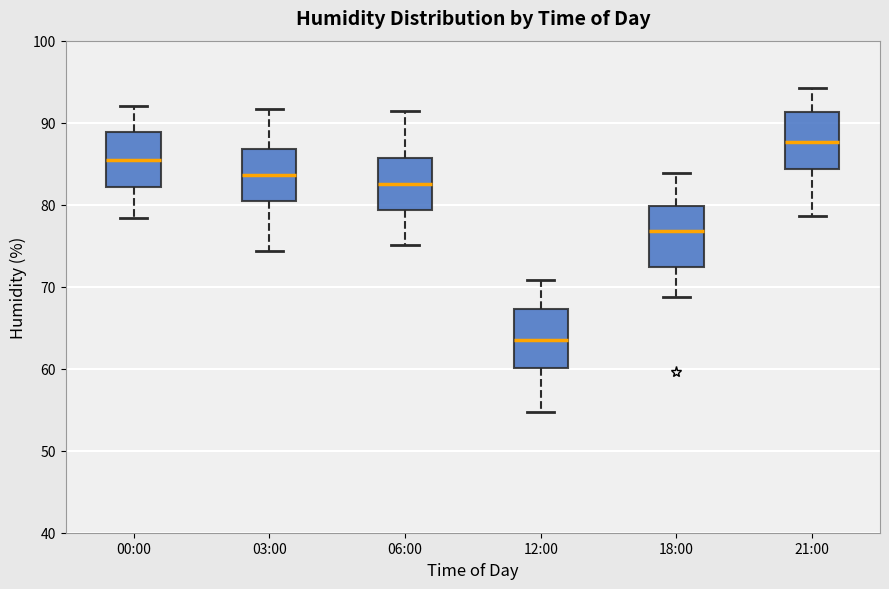

Reading left to right, transcribe this box plot: for each box, give where its median line is, the range the box spans, and where its two whiskers end, as read against the y-axis. The values are not printed on the chart, so give them approximately, as read against the axis.

00:00: median 85, box 82 to 89, whiskers 78 to 92
03:00: median 84, box 80 to 87, whiskers 74 to 92
06:00: median 83, box 79 to 86, whiskers 75 to 91
12:00: median 64, box 60 to 67, whiskers 55 to 71
18:00: median 77, box 72 to 80, whiskers 69 to 84
21:00: median 88, box 84 to 91, whiskers 79 to 94